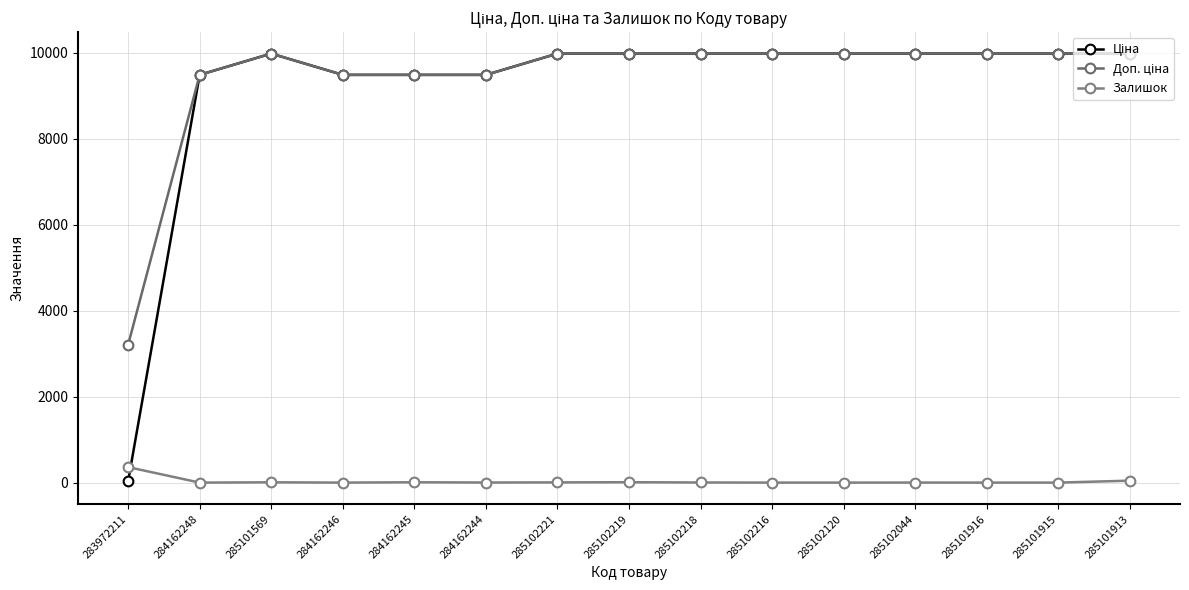

Which series ends up on top after the final intersection of Залишок and Ціна?

Ціна